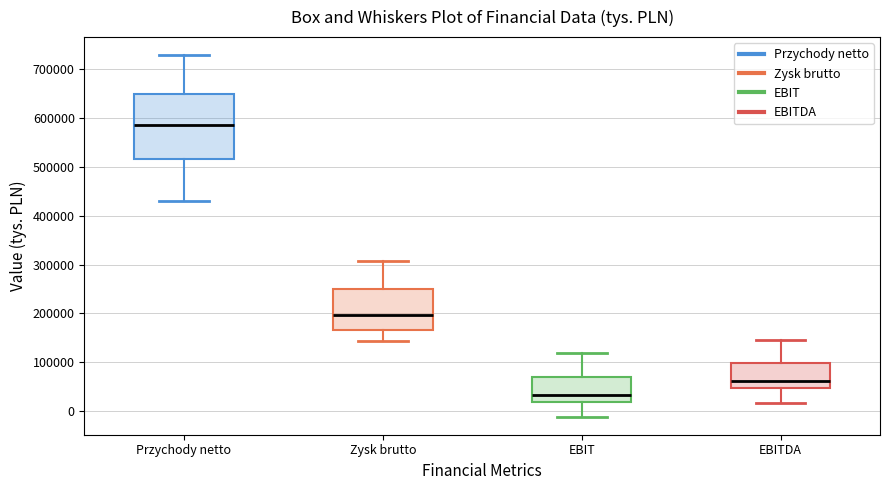

Where does the upper whisker of the box for EBIT end on the y-axis? The values are not printed on the chart, so give them approximately, as read against the axis.

120000